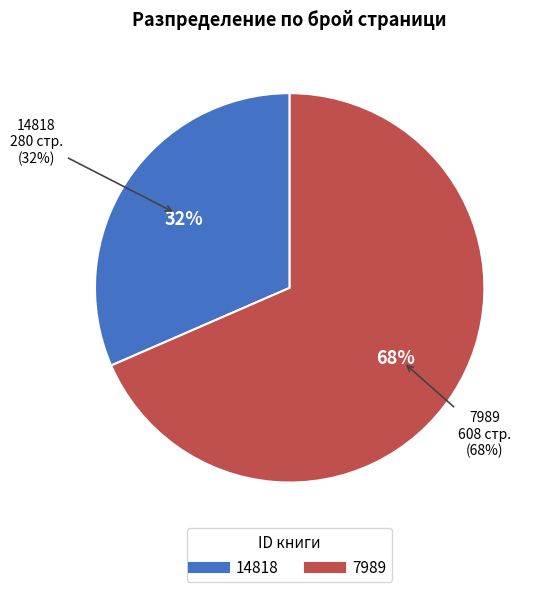

To the nearest percent, what portion does 14818 represent?

32%